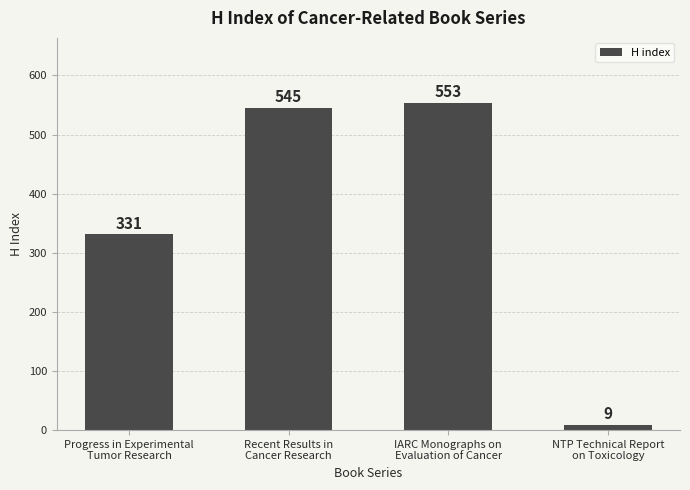

The value at Recent Results in
Cancer Research is 344. True or false?

False